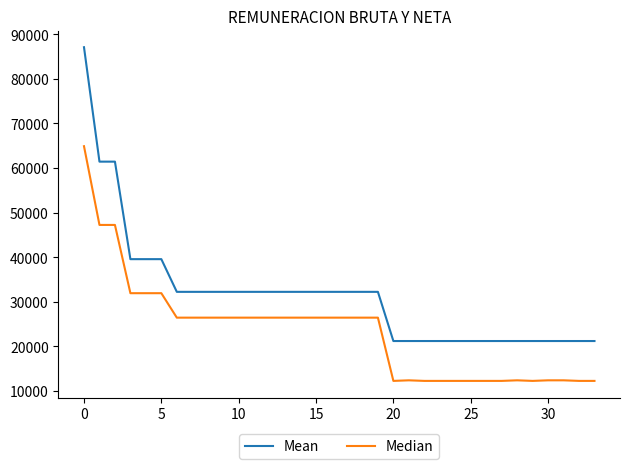

Which series has the largest total across all categories?

Mean